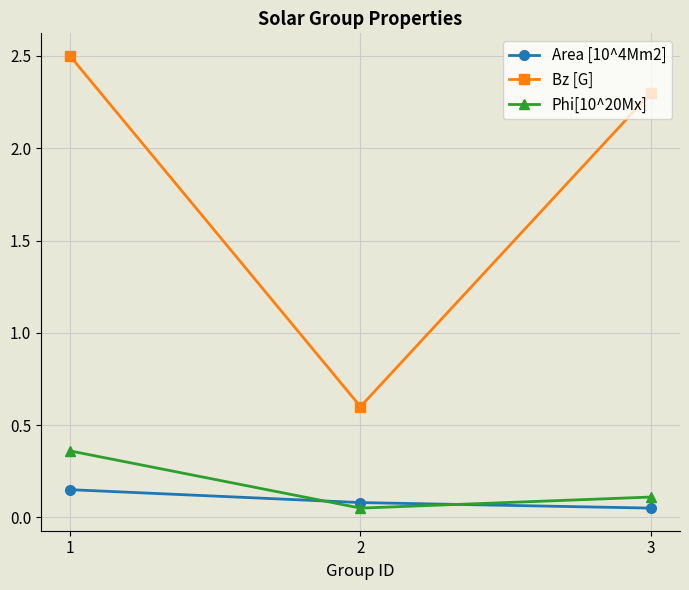

At which label does Area [10^4Mm2] reach its peak?

1